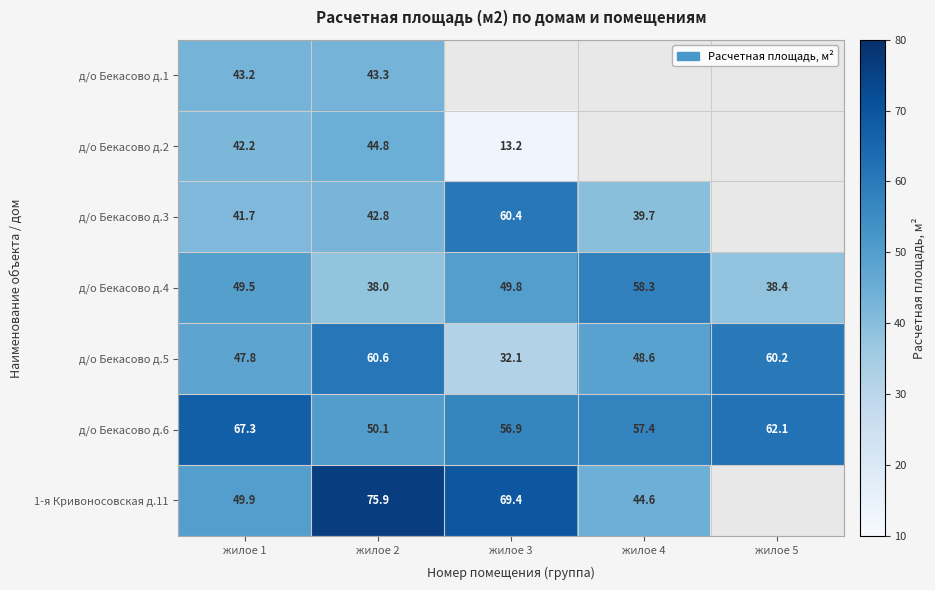

At which category is the sum across all series the highest?

жилое 2